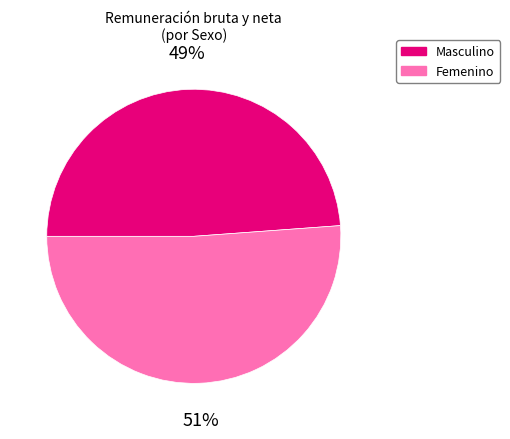

Which category accounts for the majority?

Femenino